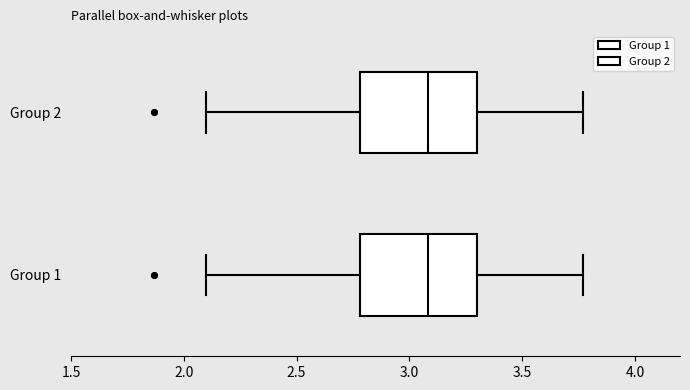

Reading bottom to top, transcribe this box plot: for each box, give where its median line is, the range the box spans, and where its two whiskers end, as read against the x-axis. The values are not printed on the chart, so give them approximately, as read against the axis.

Group 1: median 3.10, box 2.80 to 3.30, whiskers 2.10 to 3.75
Group 2: median 3.10, box 2.80 to 3.30, whiskers 2.10 to 3.75